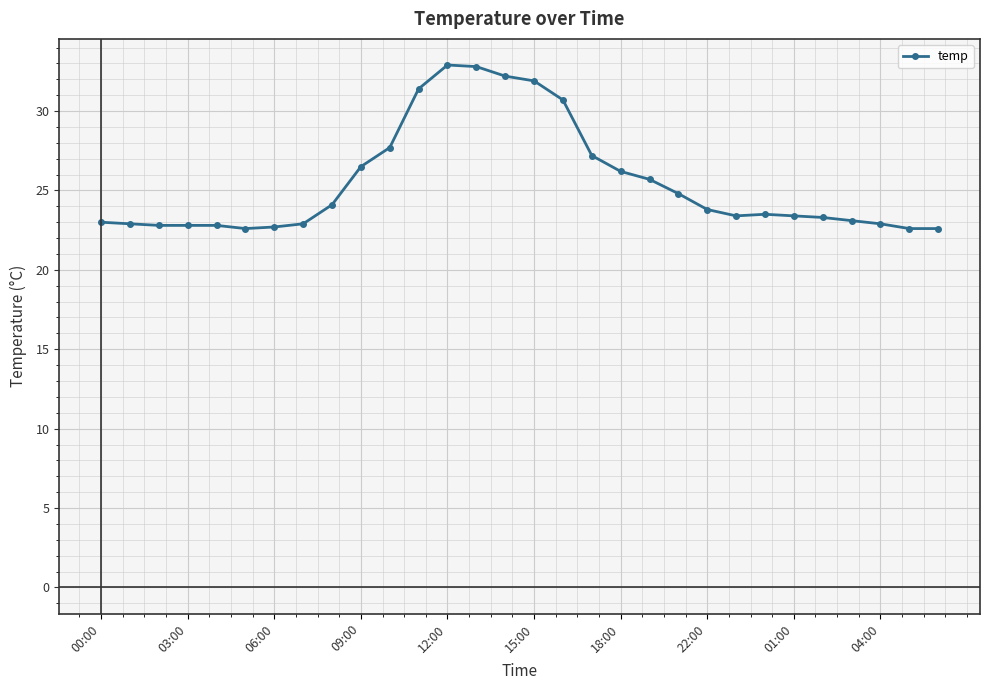

What is the sum of all values?

765.2